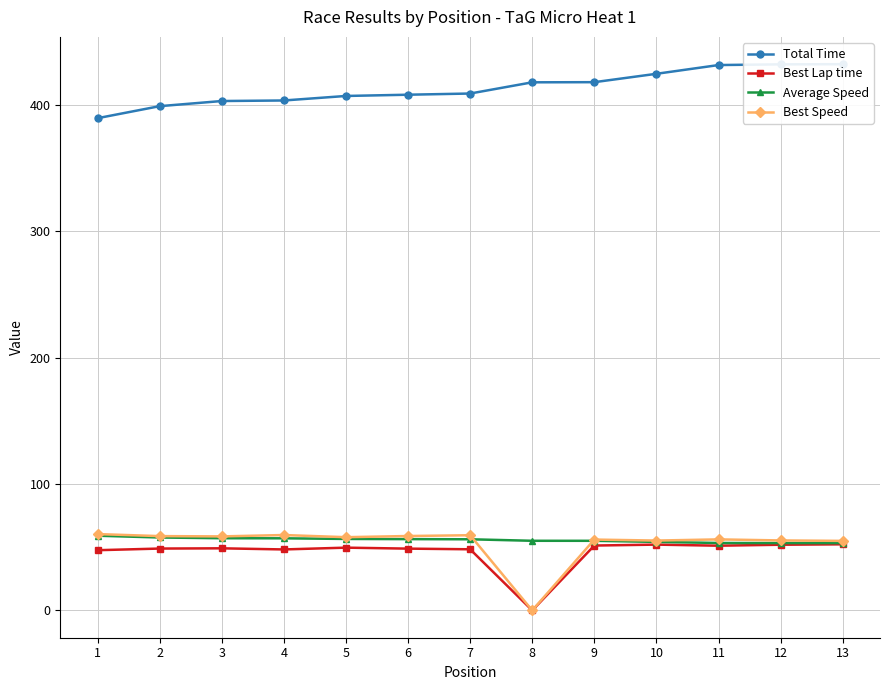

What is the sum of the Average Speed values at 12 and 5?

109.9